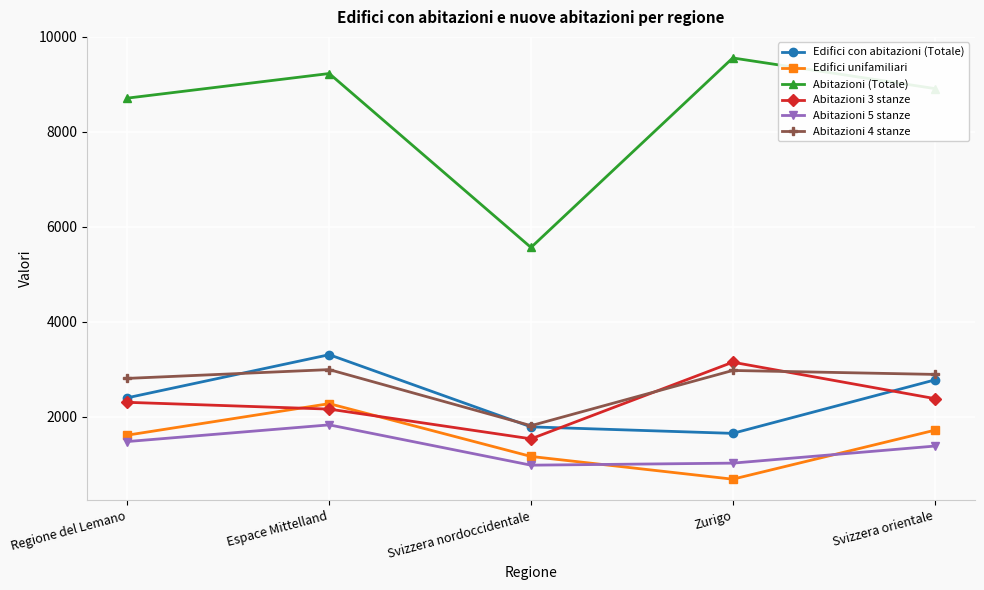

At which category is the sum across all series the highest?

Espace Mittelland